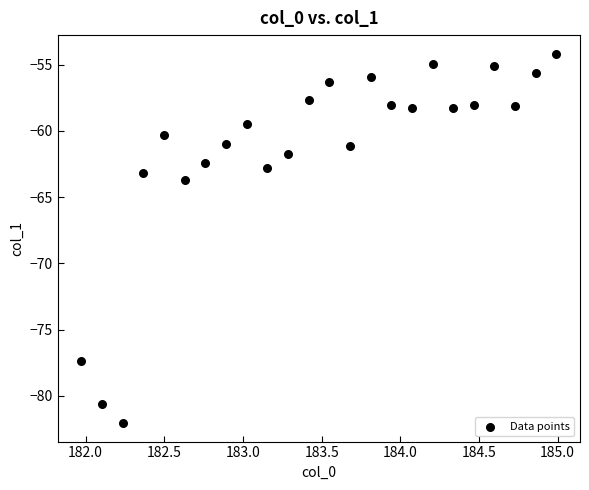

What is the range of X values (max minus min)?

3.0